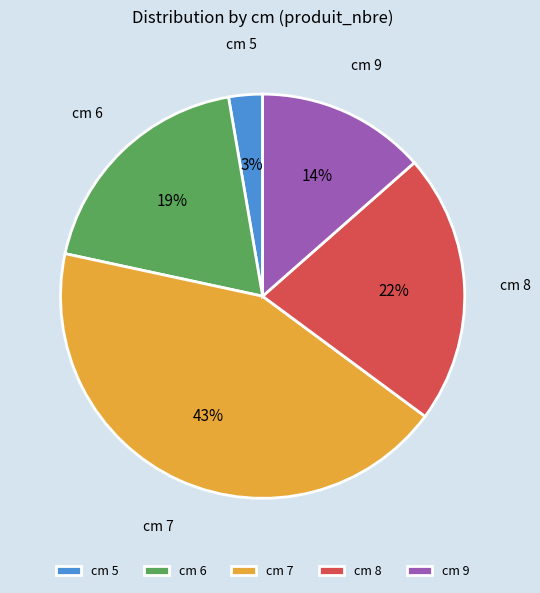

Combined, do cm 8 and cm 5 account for over 50%?

No